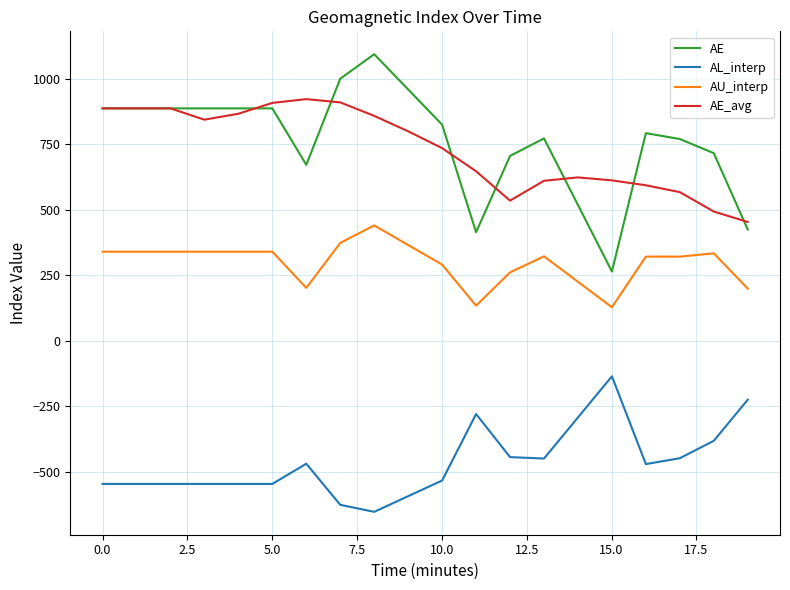

What is the minimum value shown in the chart?

-653.8